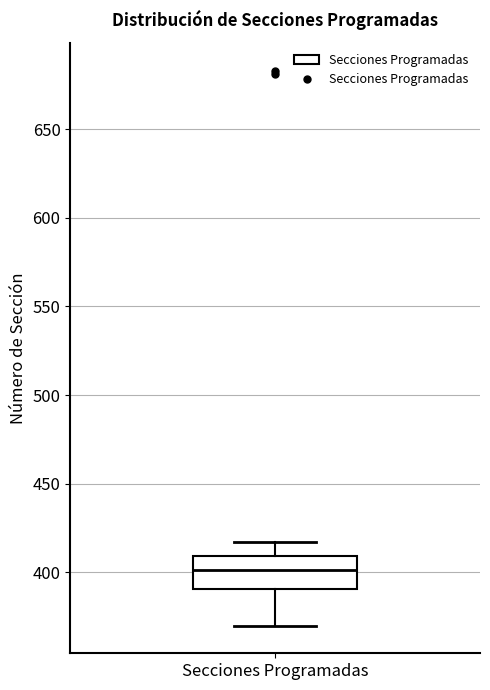

Read this box plot against the y-axis: the position of the median line, the range covered by the box, and the ends of both whiskers. The values are not printed on the chart, so give them approximately, as read against the axis.

median 400, box 390 to 410, whiskers 370 to 415